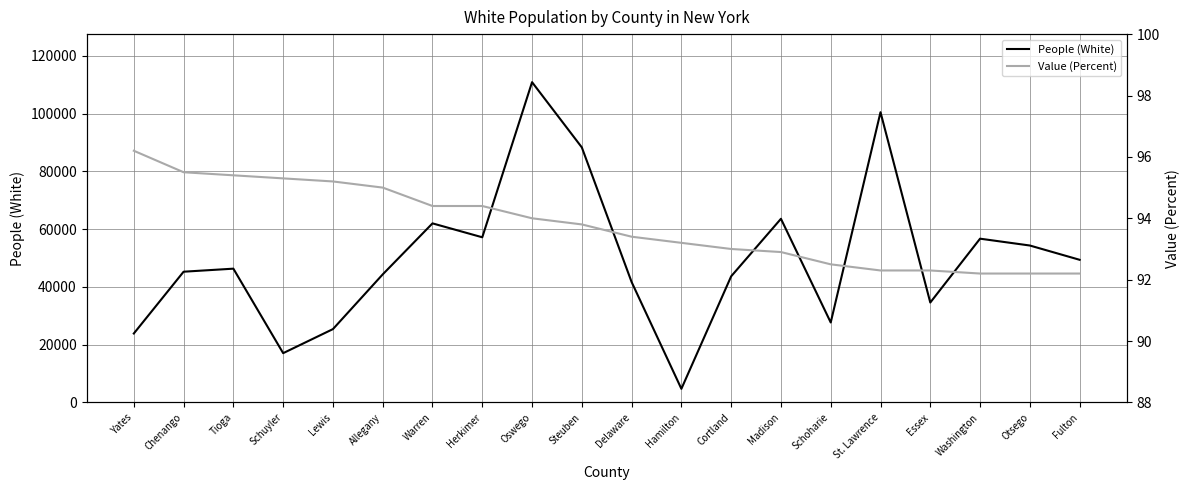

Is the value of Value (Percent) at Hamilton greater than the value of People (White) at Allegany?

No